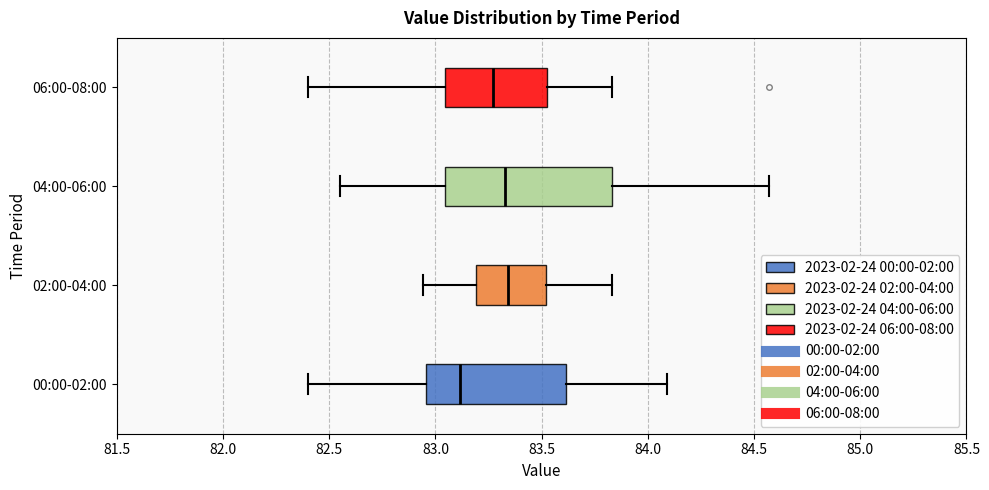

Where does the left whisker of the box for 04:00-06:00 end on the x-axis? The values are not printed on the chart, so give them approximately, as read against the axis.

82.55